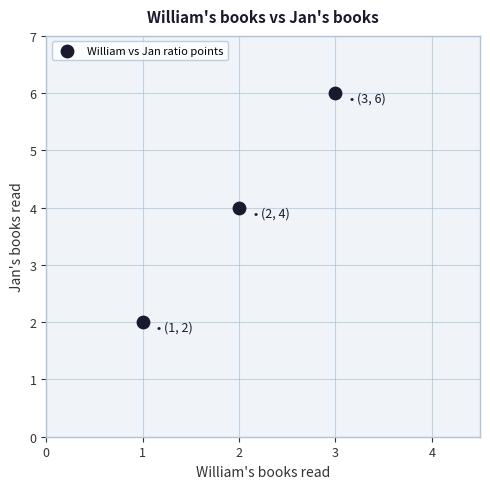

What is the average Y value?

4